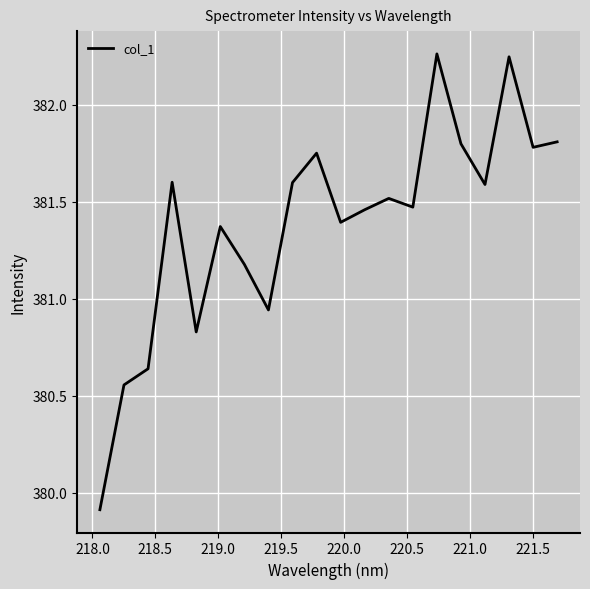

What is the minimum value shown in the chart?

379.9